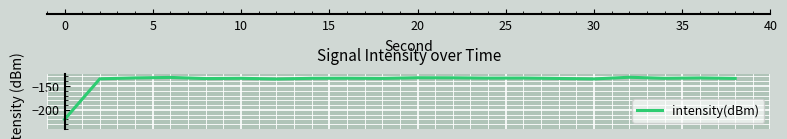

True or false: the data has more than 2 interior local peaks.

True